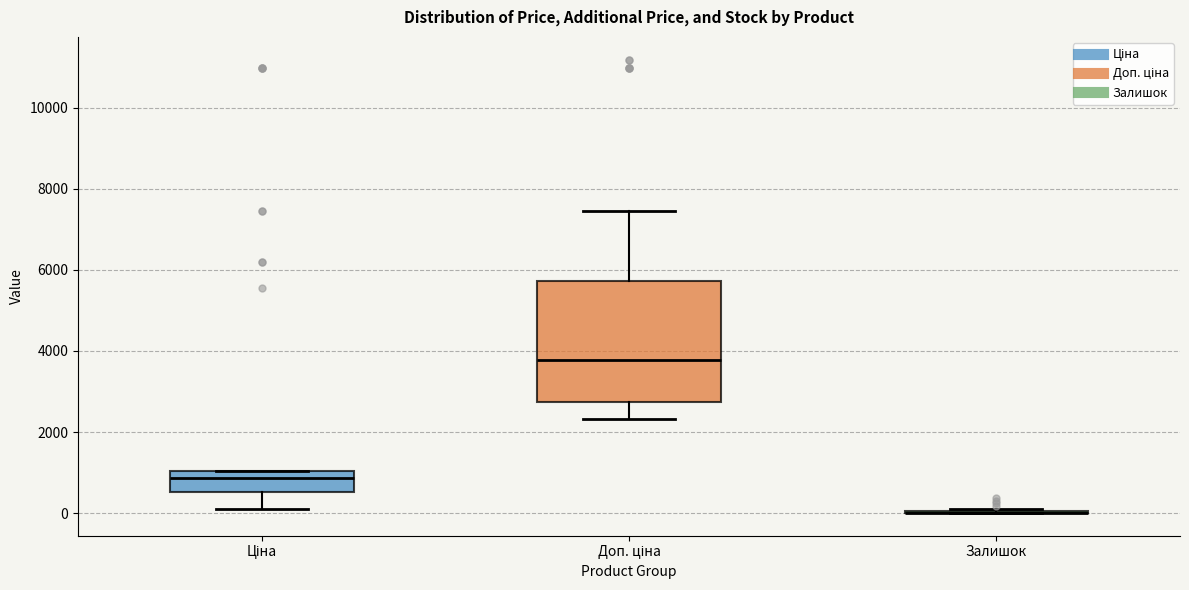

Reading left to right, transcribe this box plot: for each box, give where its median line is, the range the box spans, and where its two whiskers end, as read against the y-axis. The values are not printed on the chart, so give them approximately, as read against the axis.

Ціна: median 800, box 600 to 1000, whiskers 200 to 1000
Доп. ціна: median 3800, box 2800 to 5800, whiskers 2400 to 7400
Залишок: box collapsed to a line at 0, whiskers 0 to 0